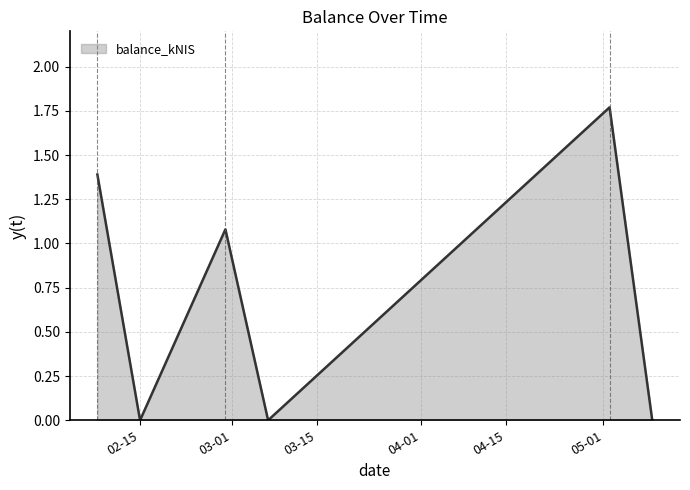

True or false: there are more than 2 points higher than both neighbors.

False